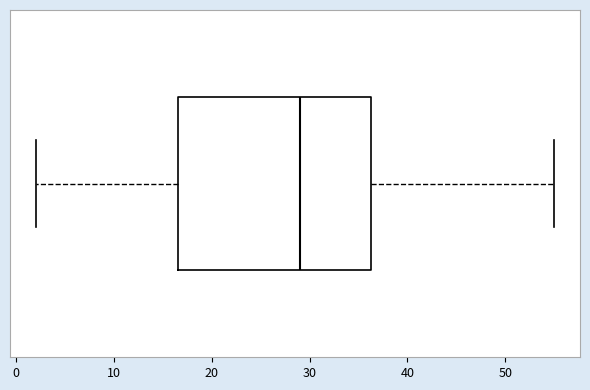

Transcribe this box plot: give where the median line is, the range the box spans, and where the two whiskers end, as read against the x-axis. The values are not printed on the chart, so give them approximately, as read against the axis.

median 29, box 17 to 36, whiskers 2 to 55